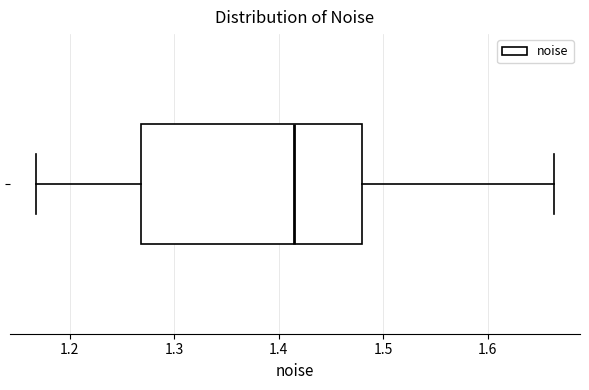

Where is the left edge of the box on the x-axis? The values are not printed on the chart, so give them approximately, as read against the axis.

1.27